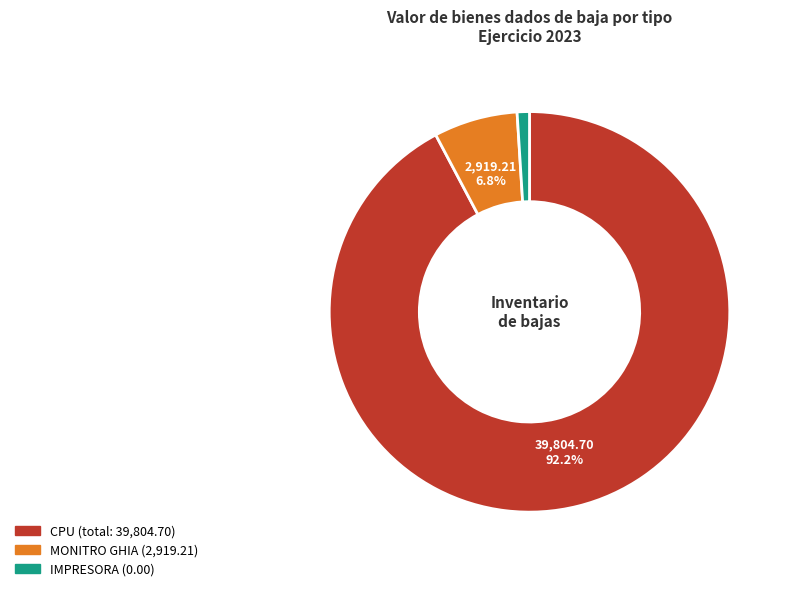

How many slices are in this pie chart?

3